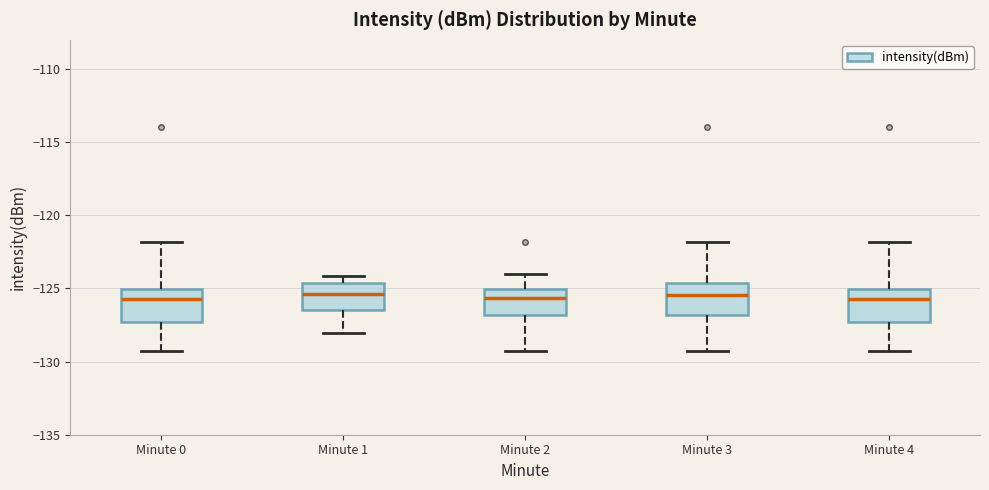

Reading left to right, transcribe this box plot: for each box, give where its median line is, the range the box spans, and where its two whiskers end, as read against the y-axis. The values are not printed on the chart, so give them approximately, as read against the axis.

Minute 0: median -125.5, box -127.5 to -125.0, whiskers -129.5 to -122.0
Minute 1: median -125.5, box -126.5 to -124.5, whiskers -128.0 to -124.0
Minute 2: median -125.5, box -127.0 to -125.0, whiskers -129.5 to -124.0
Minute 3: median -125.5, box -127.0 to -124.5, whiskers -129.5 to -122.0
Minute 4: median -125.5, box -127.5 to -125.0, whiskers -129.5 to -122.0